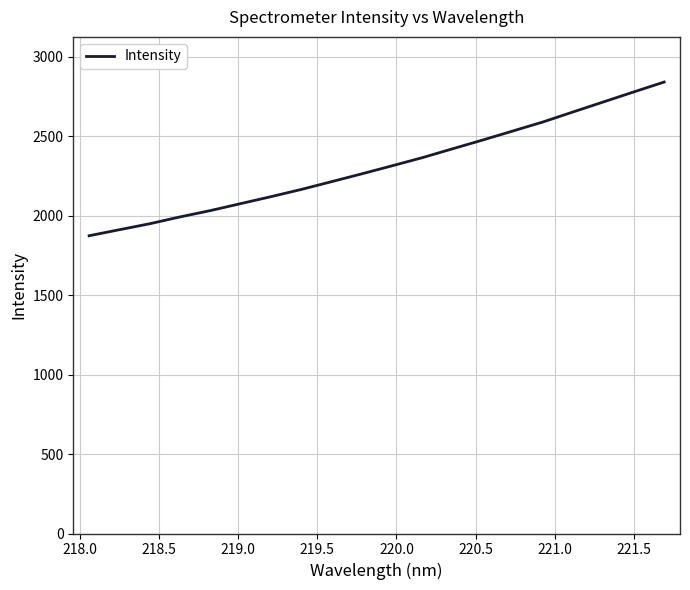

What is the greatest value displayed?

2840.1